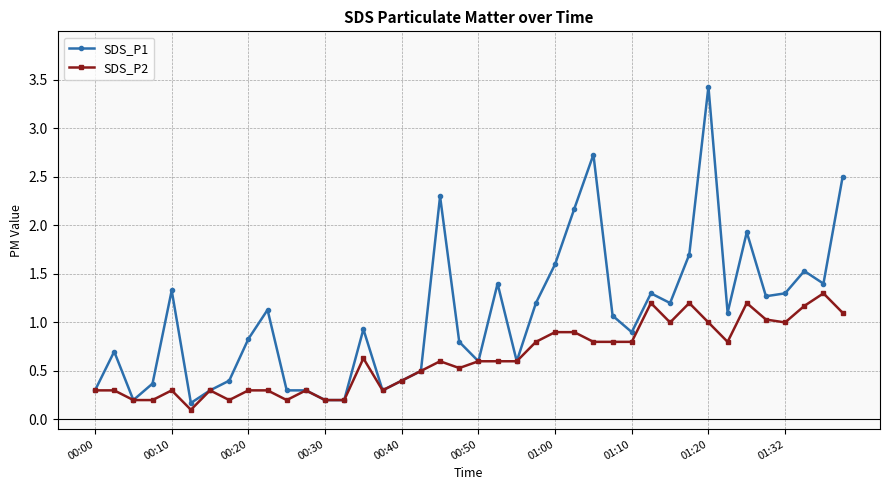

Reading left to right, extract all data points from this chart.

SDS_P1: 0.3	0.7	0.2	0.4	1.3	0.2	0.3	0.4	0.8	1.1	0.3	0.3	0.2	0.2	0.9	0.3	0.4	0.5	2.3	0.8	0.6	1.4	0.6	1.2	1.6	2.2	2.7	1.1	0.9	1.3	1.2	1.7	3.4	1.1	1.9	1.3	1.3	1.5	1.4	2.5
SDS_P2: 0.3	0.3	0.2	0.2	0.3	0.1	0.3	0.2	0.3	0.3	0.2	0.3	0.2	0.2	0.6	0.3	0.4	0.5	0.6	0.5	0.6	0.6	0.6	0.8	0.9	0.9	0.8	0.8	0.8	1.2	1.0	1.2	1.0	0.8	1.2	1.0	1.0	1.2	1.3	1.1